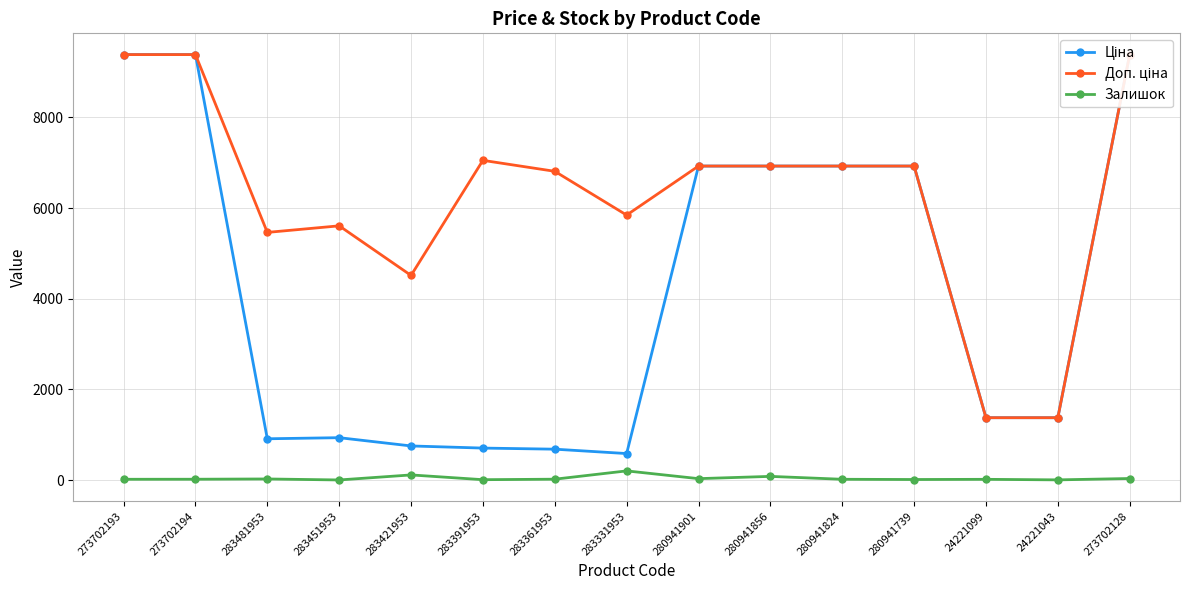

Does the chart have visible grid lines?

Yes